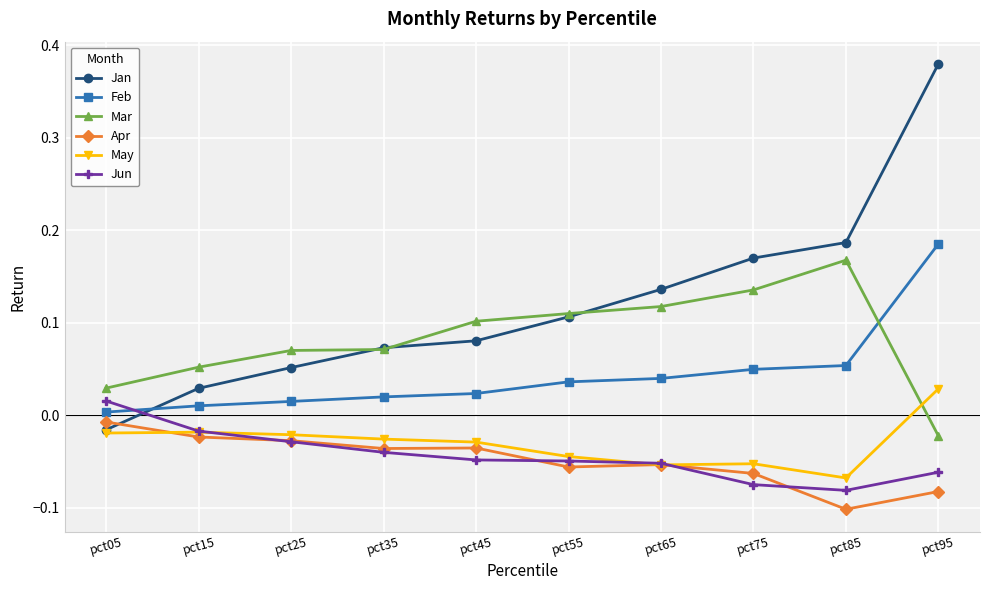

At which category is the sum across all series the highest?

pct95